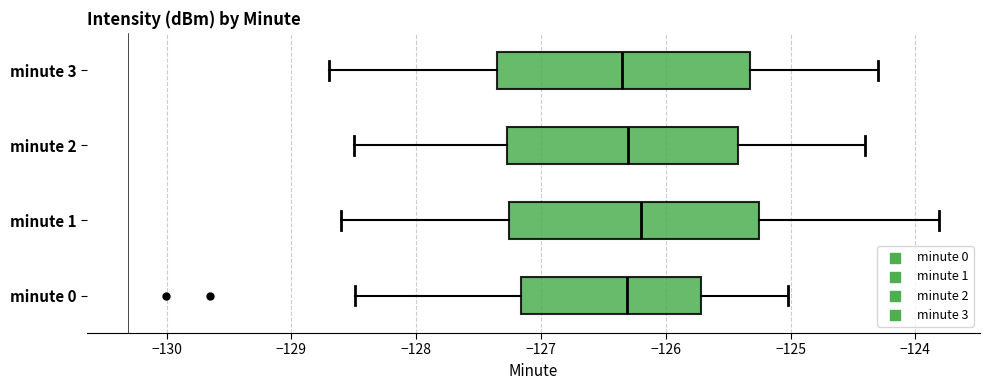

Where does the right whisker of the box for minute 3 end on the x-axis? The values are not printed on the chart, so give them approximately, as read against the axis.

-124.3